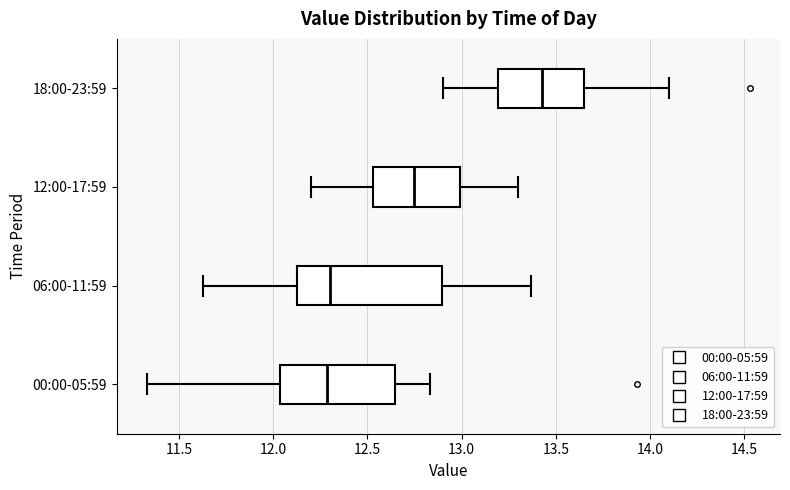

Reading bottom to top, read every box against the x-axis: the position of its median line, the range the box covers, and the ends of its whiskers. The values are not printed on the chart, so give them approximately, as read against the axis.

00:00-05:59: median 12.30, box 12.05 to 12.65, whiskers 11.35 to 12.85
06:00-11:59: median 12.30, box 12.15 to 12.90, whiskers 11.65 to 13.35
12:00-17:59: median 12.75, box 12.55 to 13.00, whiskers 12.20 to 13.30
18:00-23:59: median 13.45, box 13.20 to 13.65, whiskers 12.90 to 14.10